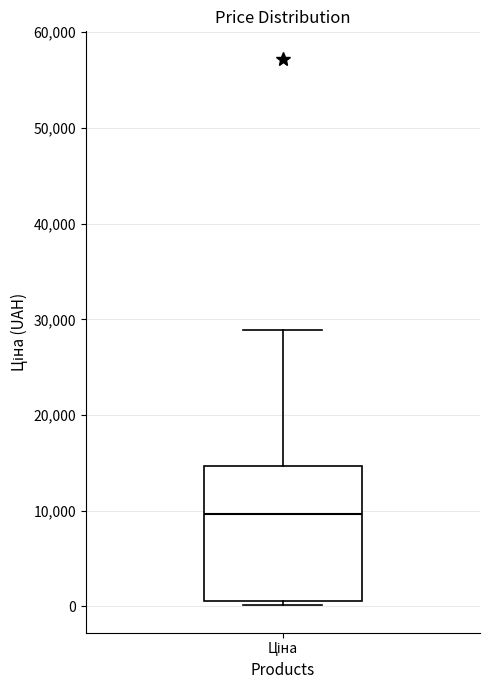

Where is the lower edge of the box for Ціна on the y-axis? The values are not printed on the chart, so give them approximately, as read against the axis.

1000